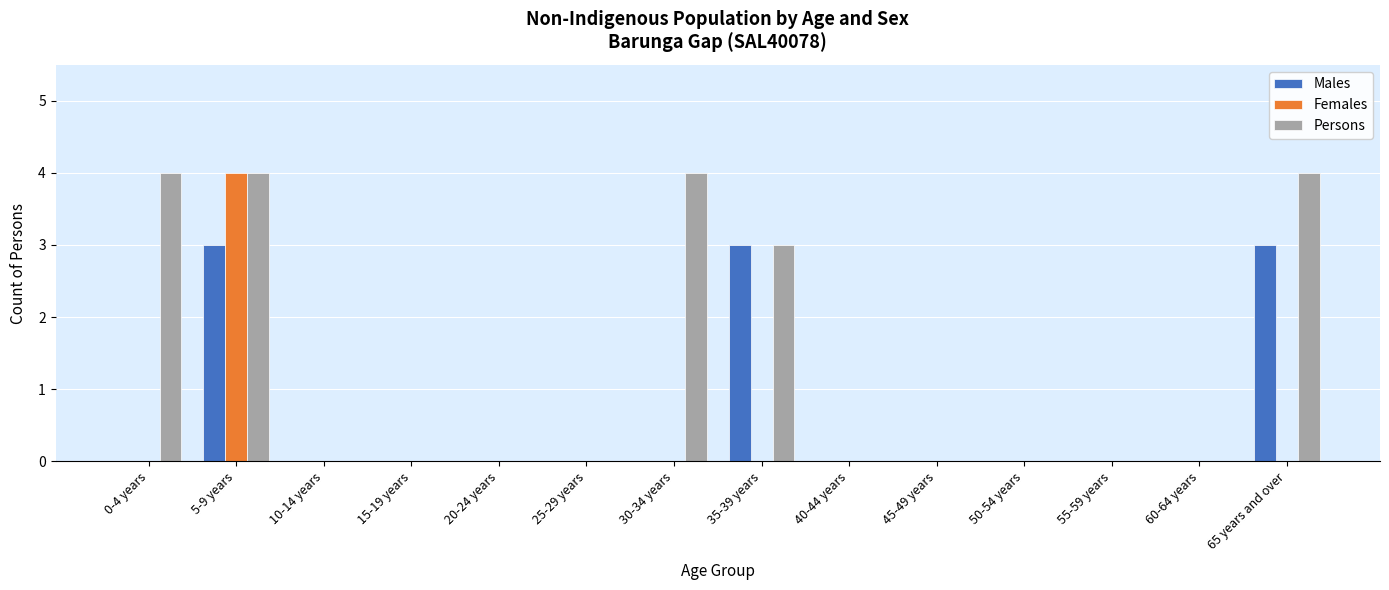

What are all the series names shown in the legend?

Males, Females, Persons